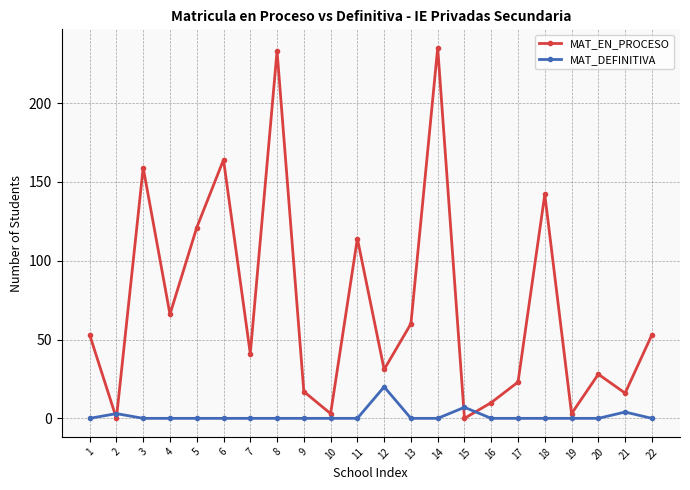

True or false: MAT_EN_PROCESO has more than 2 points higher than both neighbors.

True